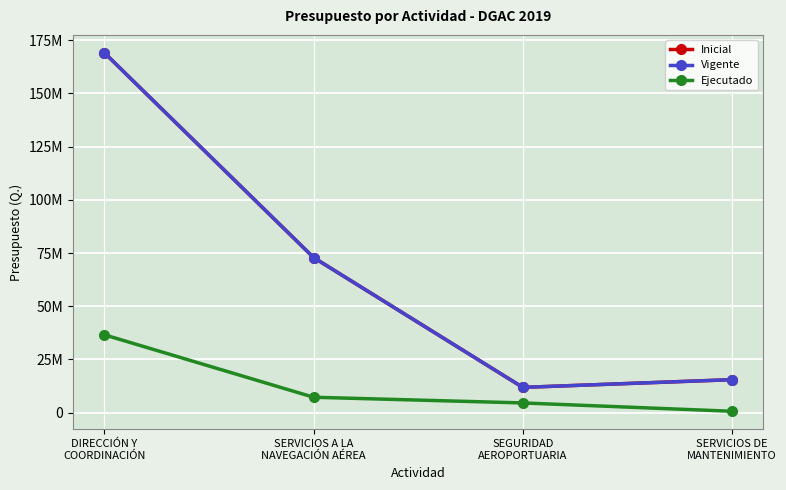

Is the value of Vigente at SERVICIOS A LA
NAVEGACIÓN AÉREA greater than the value of Inicial at SERVICIOS DE
MANTENIMIENTO?

Yes